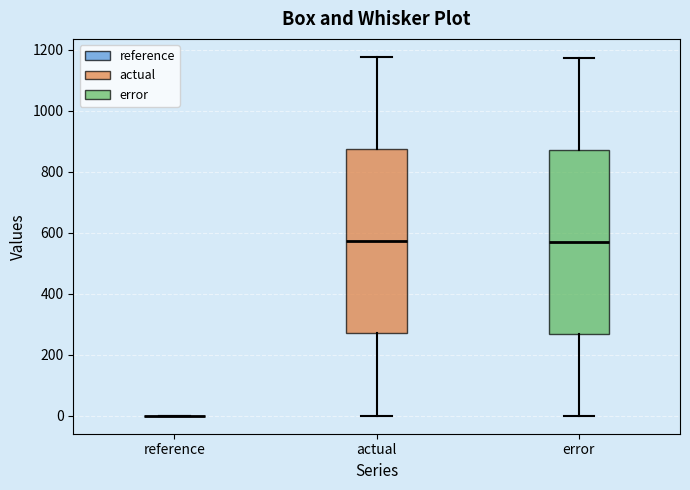

Reading left to right, read every box against the y-axis: the position of its median line, the range the box covers, and the ends of its whiskers. The values are not printed on the chart, so give them approximately, as read against the axis.

reference: box collapsed to a line at 0, whiskers 0 to 0
actual: median 580, box 280 to 880, whiskers 0 to 1180
error: median 560, box 260 to 880, whiskers 0 to 1180